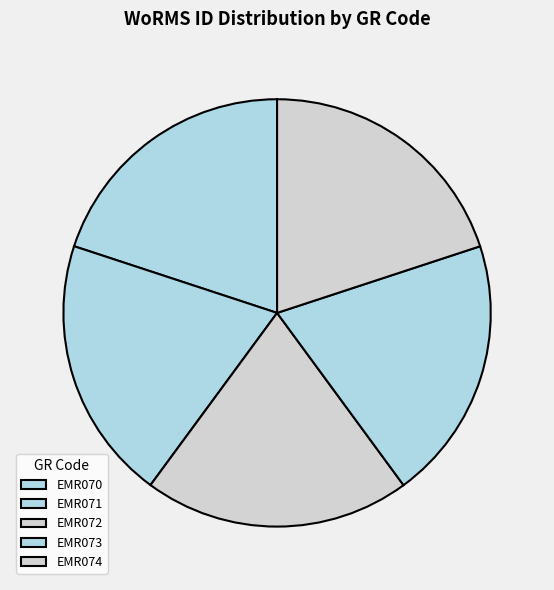

Which category has the smallest portion of the pie?

EMR070